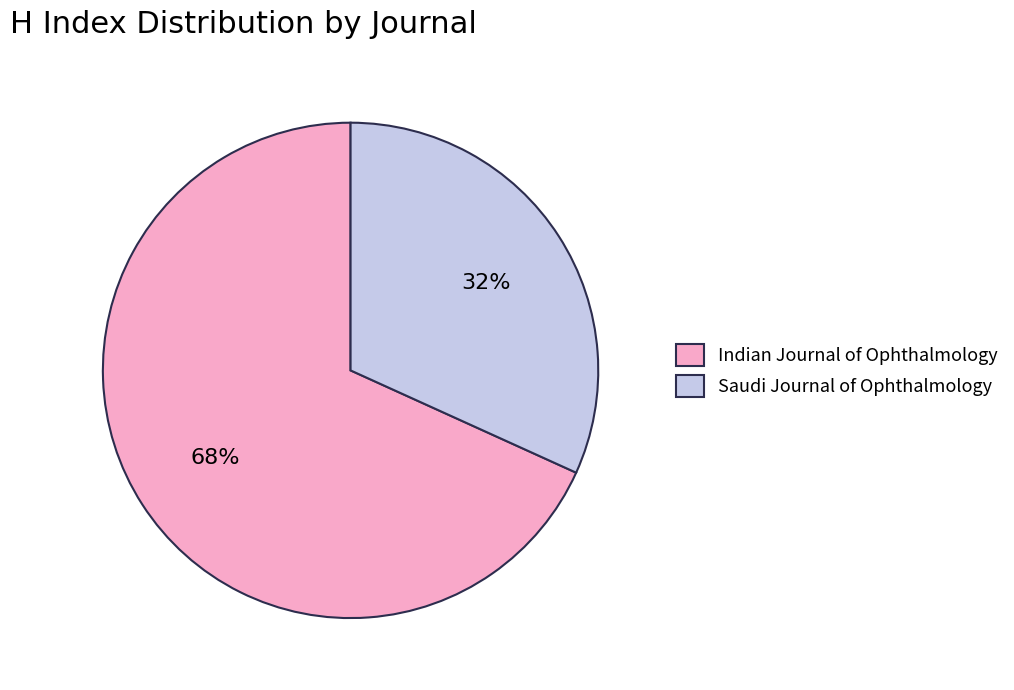

To the nearest percent, what portion does Indian Journal of Ophthalmology represent?

68%